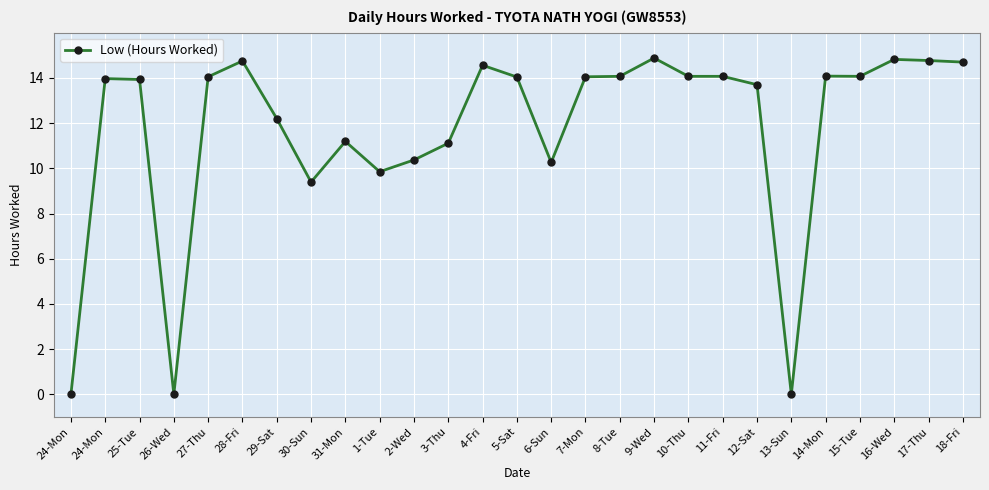

What is the label of the 6th point from the left?

28-Fri